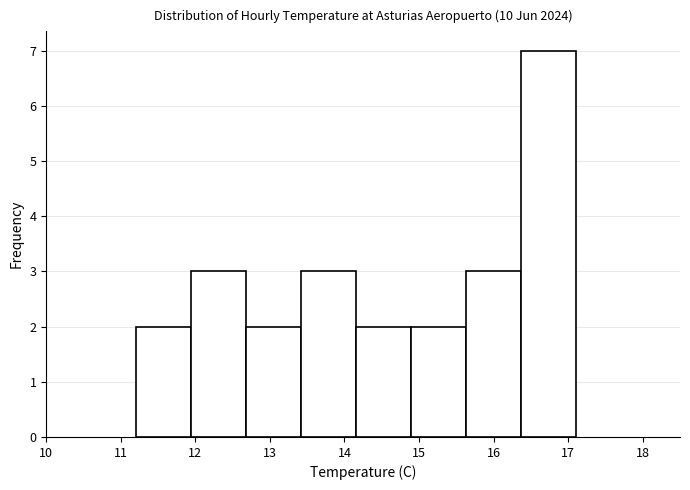

Reading left to right, list every bar in this chart as the range it spans on the x-axis followed by its height. Neither the bar edges nor the heights are printed on the chart, so give them approximately, as read against the axes.

11.2 to 11.9: 2
11.9 to 12.7: 3
12.7 to 13.4: 2
13.4 to 14.2: 3
14.2 to 14.9: 2
14.9 to 15.6: 2
15.6 to 16.4: 3
16.4 to 17.1: 7